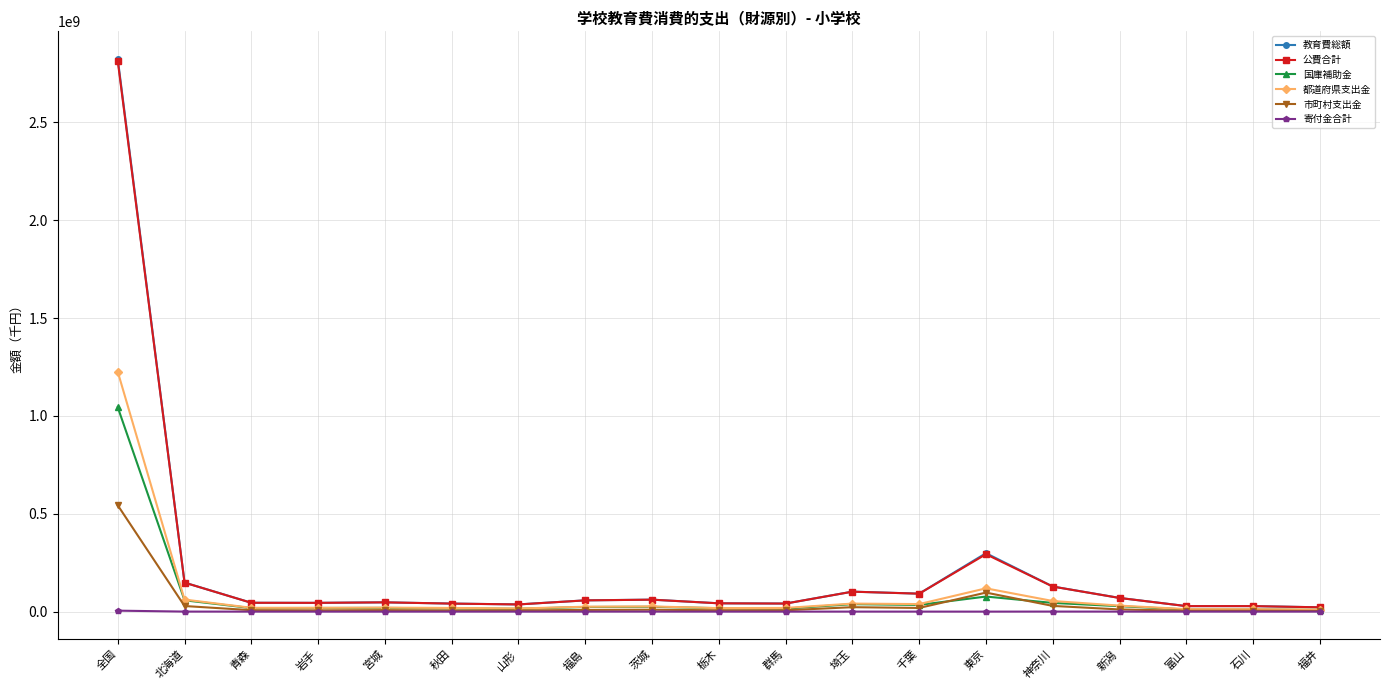

What is the difference between the 都道府県支出金 values at 茨城 and 岩手?

6950222